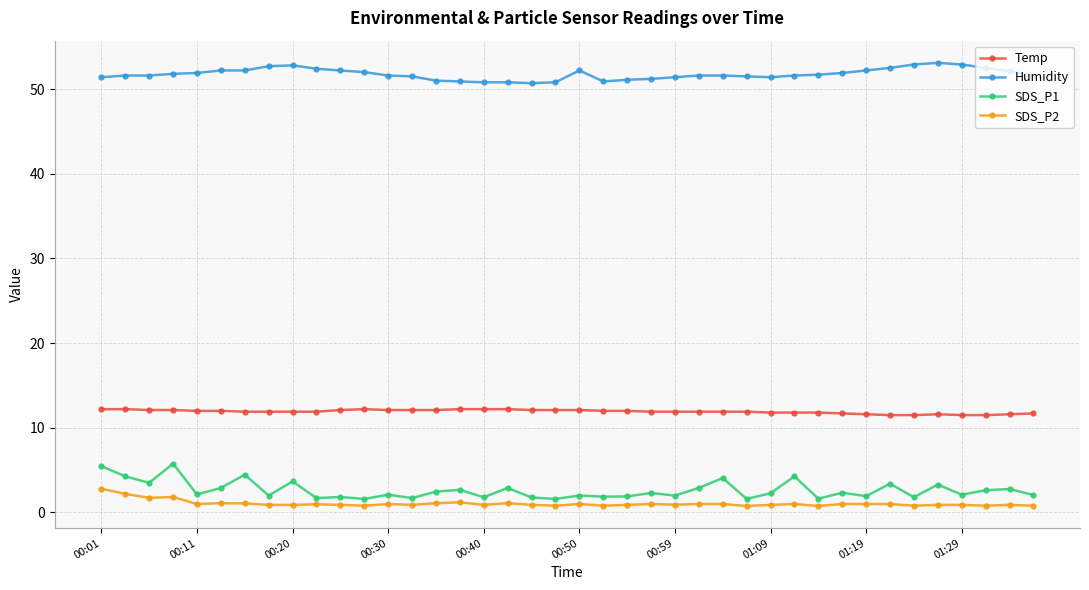

What is the value of the Temp point at the 25th from the left?

11.9